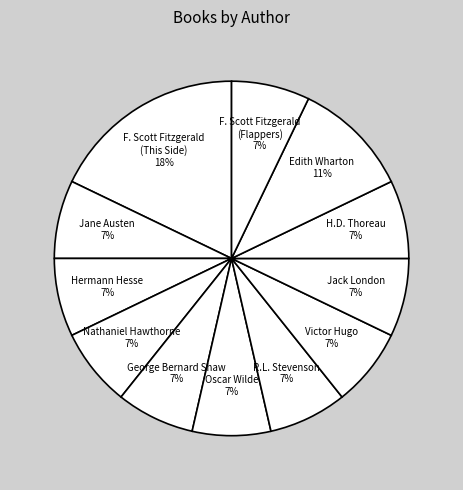

Is there a majority slice in this chart?

No